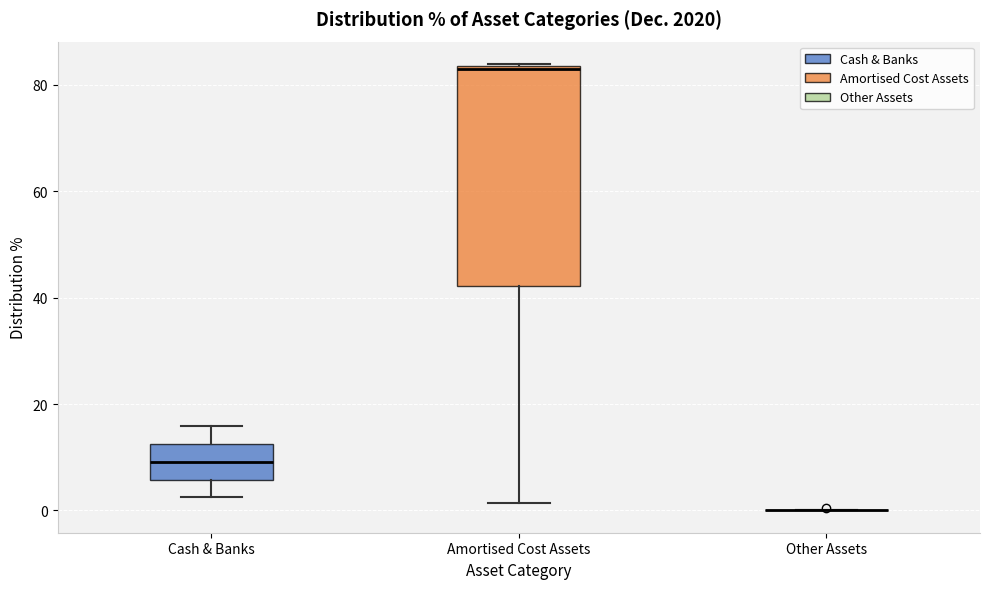

Which box is the tallest, from its lower edge to its upper edge?

Amortised Cost Assets